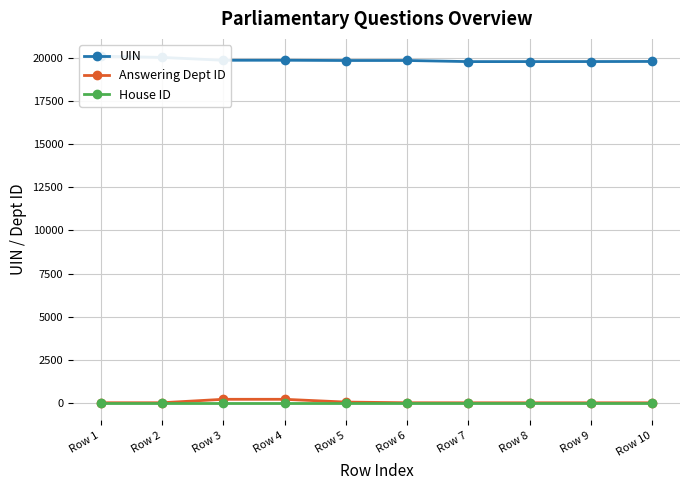

Is this an area chart (filled region under the line)?

No